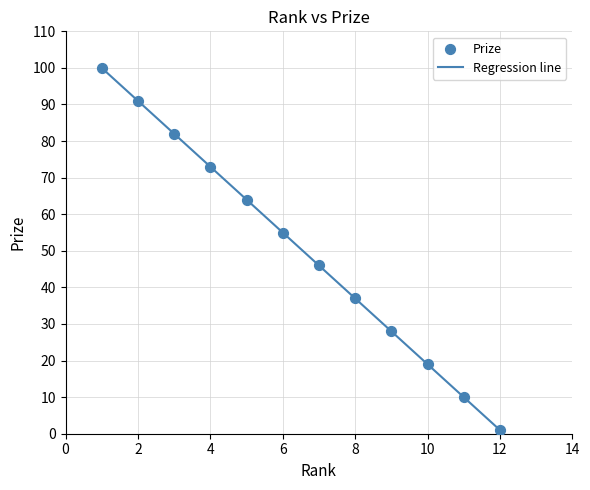

What is the difference between the maximum and minimum values?

99.0